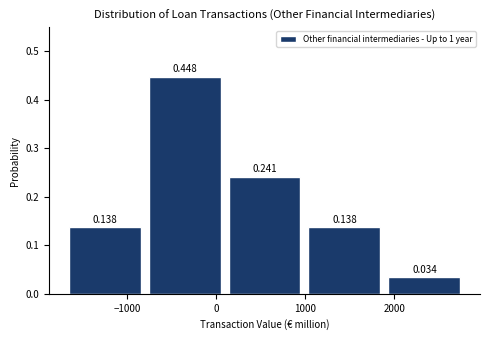

What is the height of the bar covering 1900 to 2800 on the x-axis? The bar edges are not printed on the chart, so give them approximately, as read against the axis.

0.034